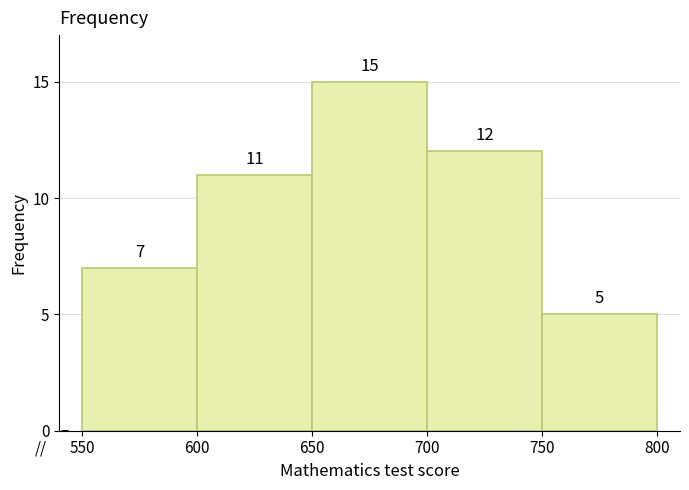

Reading left to right, transcribe this chart: for each bar, give the range it covers on the x-axis and its height.

550 to 600: 7
600 to 650: 11
650 to 700: 15
700 to 750: 12
750 to 800: 5